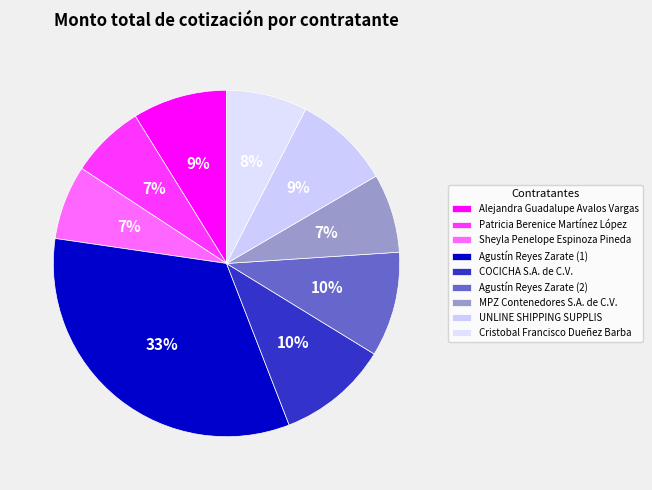

Count the number of slices in the pie.

9